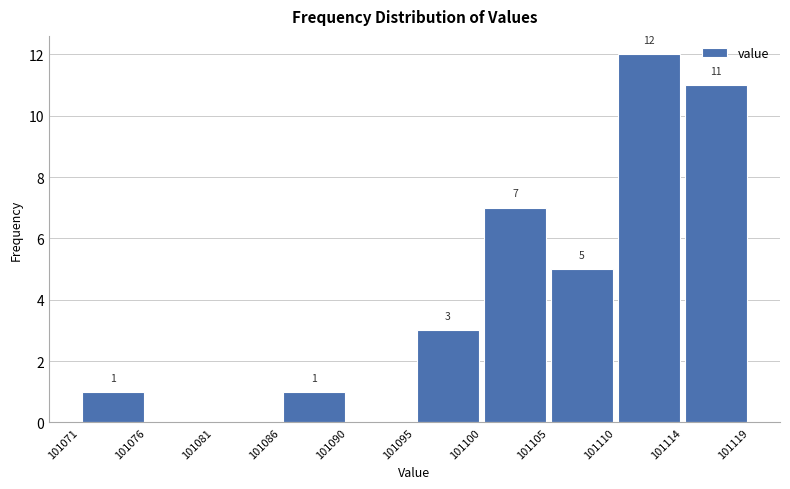

Over which range of the x-axis is the bar tallest?

101110 to 101114